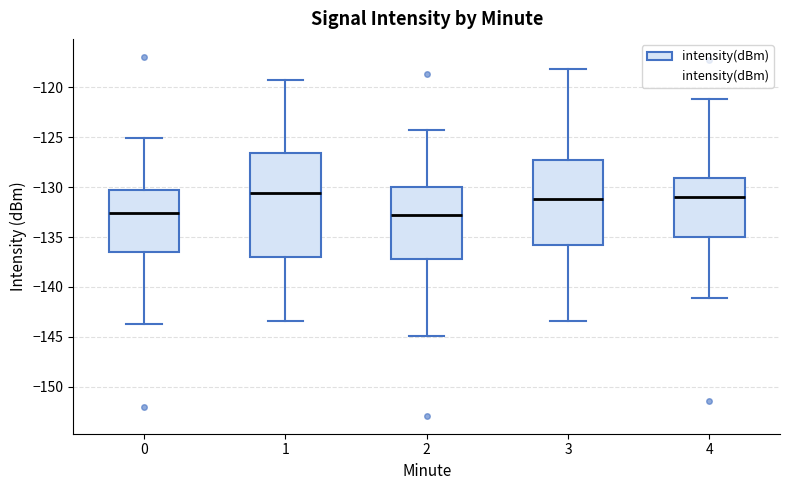

Which box is the tallest, from its lower edge to its upper edge?

1